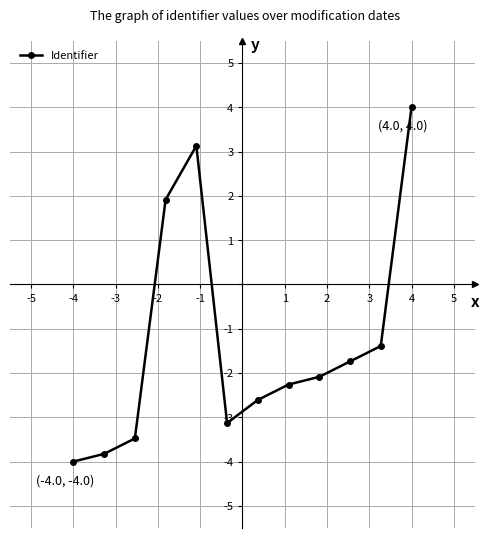

Does the chart have visible grid lines?

Yes